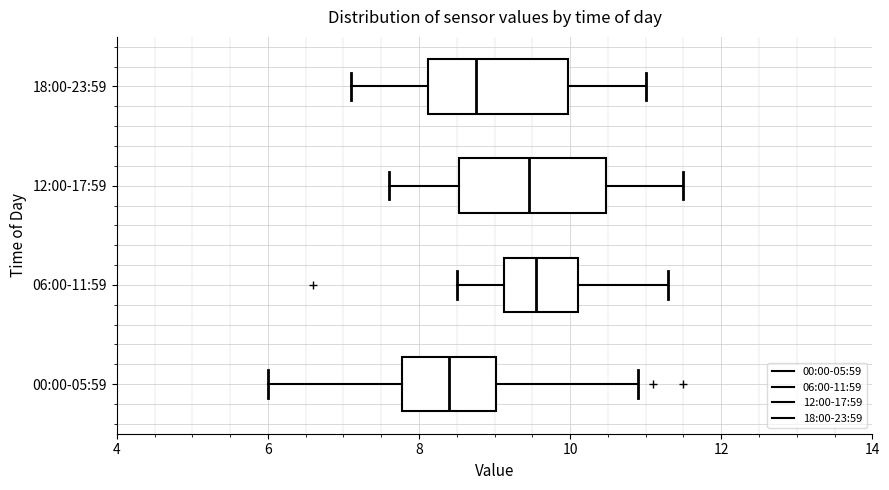

Where does the left whisker of the box for 06:00-11:59 end on the x-axis? The values are not printed on the chart, so give them approximately, as read against the axis.

8.6